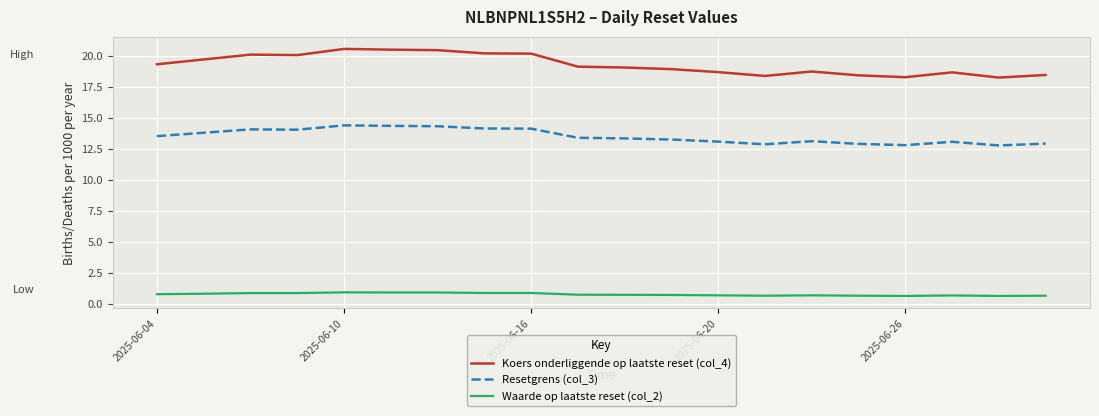

List the series in order of their overall mean, highest first.

Koers onderliggende op laatste reset (col_4), Resetgrens (col_3), Waarde op laatste reset (col_2)